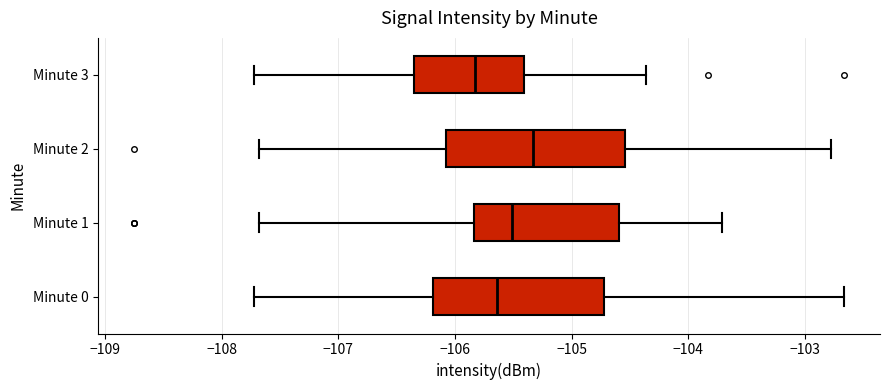

Which box's median line is the furthest to the right?

Minute 2